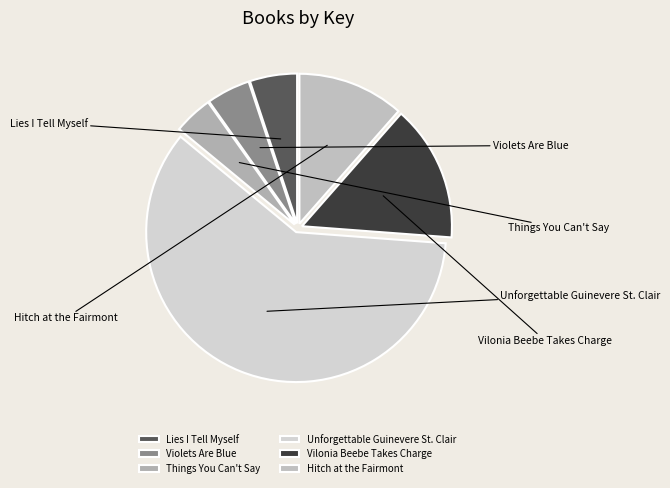

To the nearest percent, what is the average slice percentage?

17%